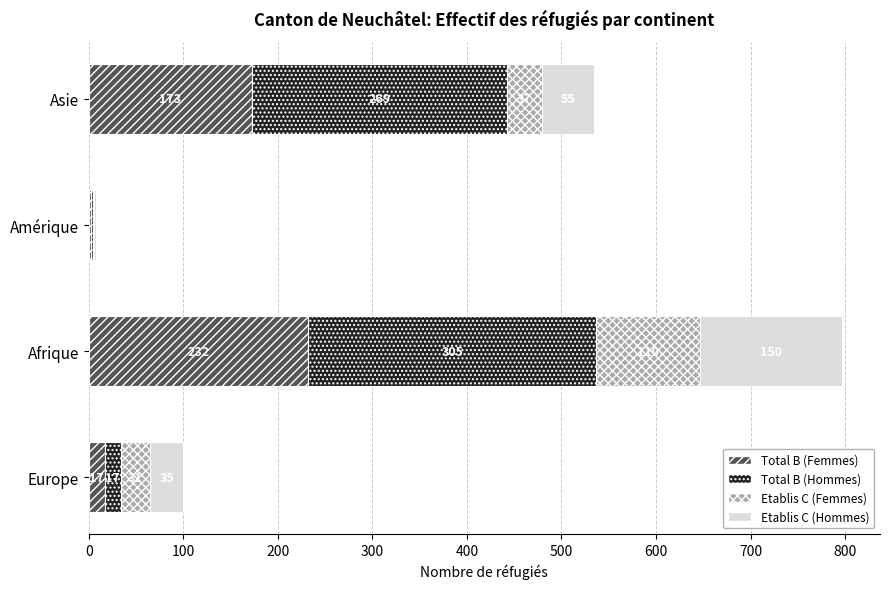

At which label does Total B (Femmes) reach its peak?

Afrique